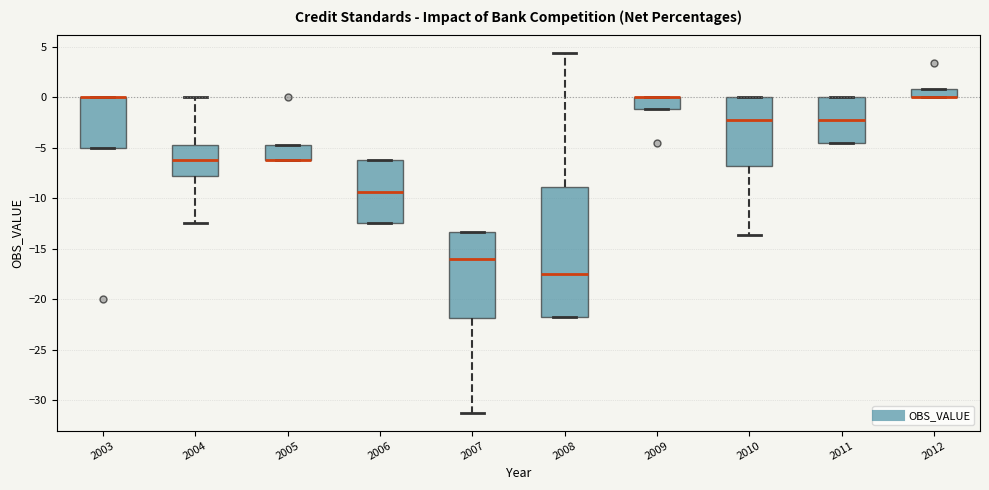

Reading left to right, transcribe this box plot: for each box, give where its median line is, the range the box spans, and where its two whiskers end, as read against the y-axis. The values are not printed on the chart, so give them approximately, as read against the axis.

2003: median 0.0 (drawn on the box's upper edge), box -5.0 to 0.0, whiskers -5.0 to 0.0
2004: median -6.0, box -8.0 to -4.5, whiskers -12.5 to 0.0
2005: median -6.0 (drawn on the box's lower edge), box -6.0 to -4.5, whiskers -6.0 to -4.5
2006: median -9.5, box -12.5 to -6.0, whiskers -12.5 to -6.0
2007: median -16.0, box -22.0 to -13.5, whiskers -31.0 to -13.5
2008: median -17.5, box -21.5 to -9.0, whiskers -21.5 to 4.5
2009: median 0.0 (drawn on the box's upper edge), box -1.0 to 0.0, whiskers -1.0 to 0.0
2010: median -2.5, box -7.0 to 0.0, whiskers -13.5 to 0.0
2011: median -2.5, box -4.5 to 0.0, whiskers -4.5 to 0.0
2012: median 0.0 (drawn on the box's lower edge), box 0.0 to 1.0, whiskers 0.0 to 1.0